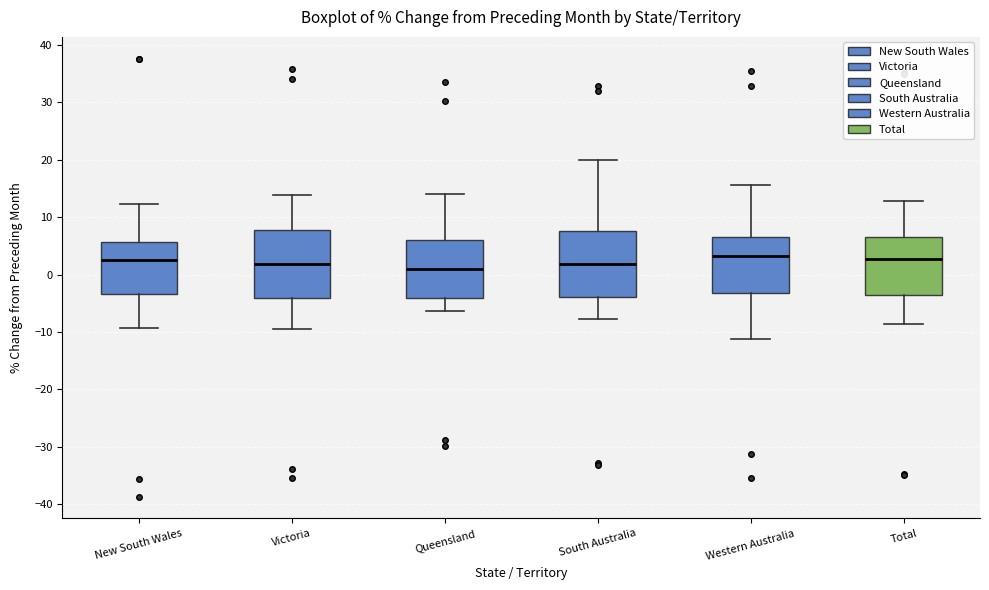

Reading left to right, transcribe this box plot: for each box, give where its median line is, the range the box spans, and where its two whiskers end, as read against the y-axis. The values are not printed on the chart, so give them approximately, as read against the axis.

New South Wales: median 3, box -3 to 6, whiskers -9 to 12
Victoria: median 2, box -4 to 8, whiskers -9 to 14
Queensland: median 1, box -4 to 6, whiskers -6 to 14
South Australia: median 2, box -4 to 8, whiskers -8 to 20
Western Australia: median 3, box -3 to 7, whiskers -11 to 16
Total: median 3, box -4 to 7, whiskers -9 to 13